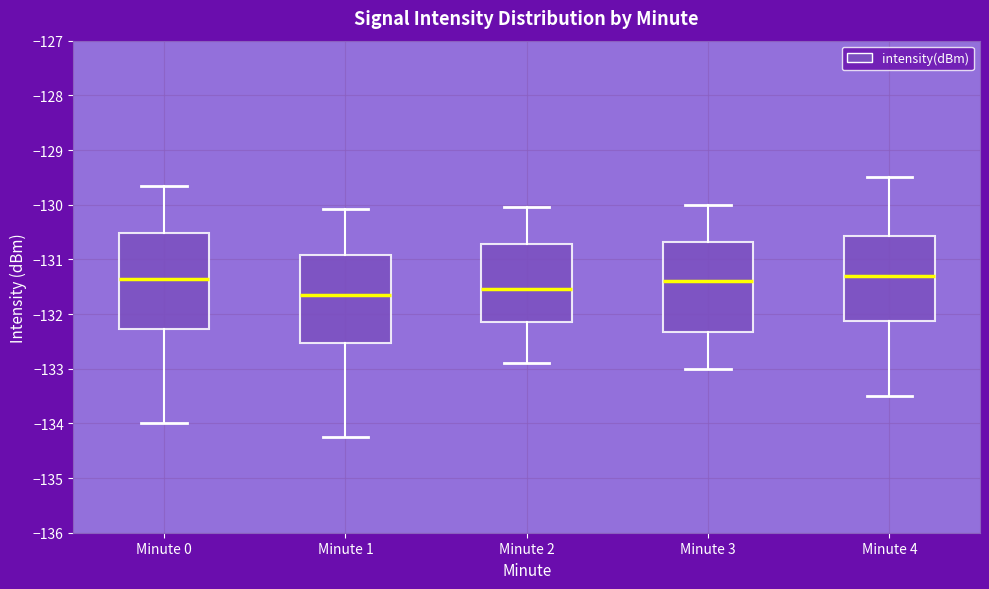

Reading left to right, transcribe this box plot: for each box, give where its median line is, the range the box spans, and where its two whiskers end, as read against the y-axis. The values are not printed on the chart, so give them approximately, as read against the axis.

Minute 0: median -131.4, box -132.3 to -130.5, whiskers -134.0 to -129.7
Minute 1: median -131.7, box -132.5 to -130.9, whiskers -134.3 to -130.1
Minute 2: median -131.5, box -132.1 to -130.7, whiskers -132.9 to -130.0
Minute 3: median -131.4, box -132.3 to -130.7, whiskers -133.0 to -130.0
Minute 4: median -131.3, box -132.1 to -130.6, whiskers -133.5 to -129.5